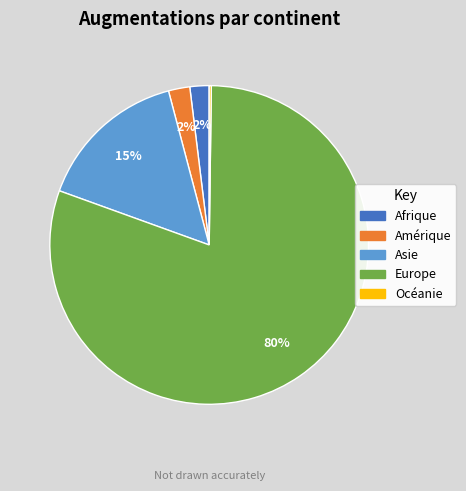

Which slice is the largest?

Europe